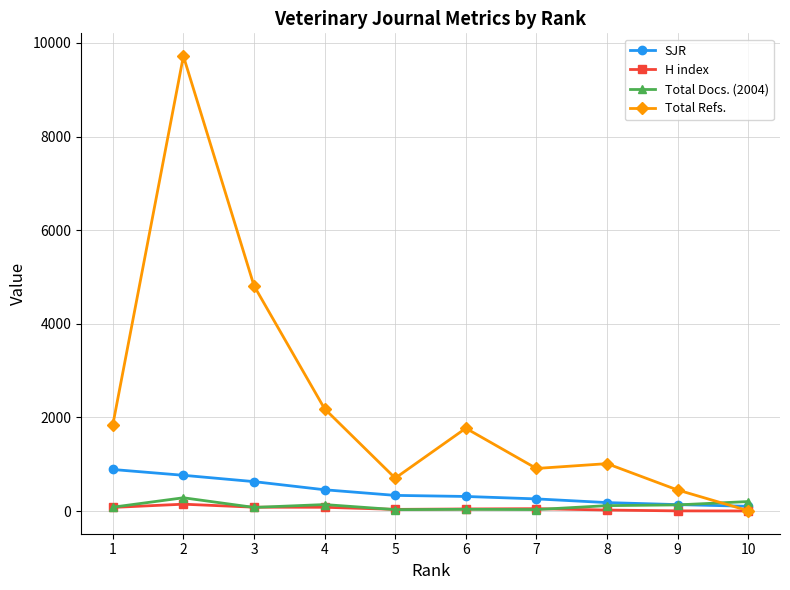

True or false: Total Refs. has a value of 13928 at 2.

False